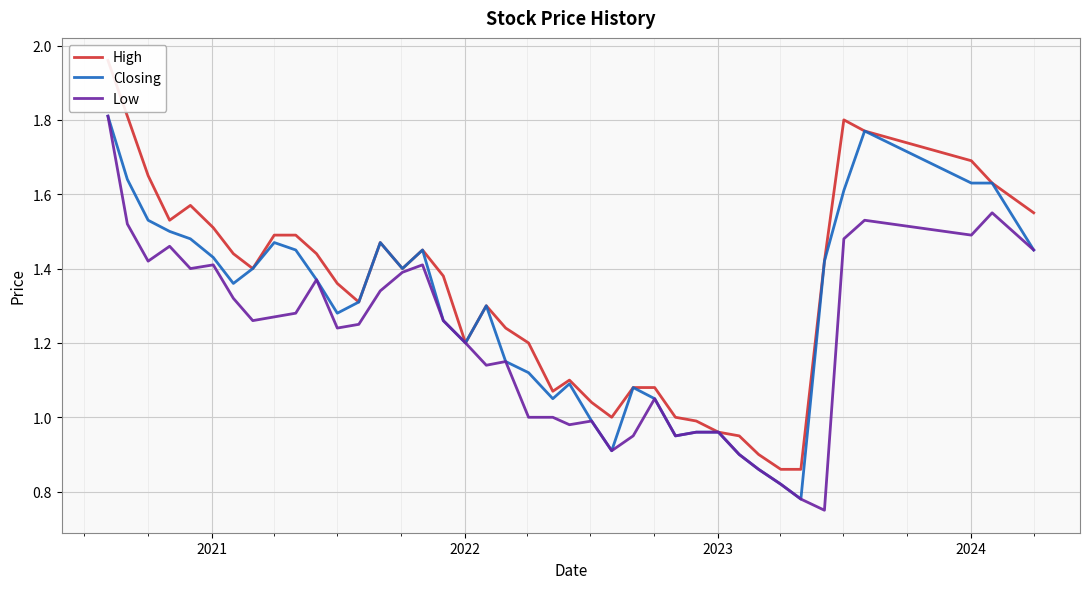

Reading left to right, extract all data points from this chart.

High: 2.0	1.8	1.6	1.5	1.6	1.5	1.4	1.4	1.5	1.5	1.4	1.4	1.3	1.5	1.4	1.4	1.4	1.2	1.3	1.2	1.2	1.1	1.1	1.0	1.0	1.1	1.1	1.0	1.0	1.0	0.9	0.9	0.9	0.9	1.4	1.8	1.8	1.7	1.6	1.6
Closing: 1.8	1.6	1.5	1.5	1.5	1.4	1.4	1.4	1.5	1.4	1.4	1.3	1.3	1.5	1.4	1.4	1.3	1.2	1.3	1.1	1.1	1.1	1.1	1.0	0.9	1.1	1.1	0.9	1.0	1.0	0.9	0.9	0.8	0.8	1.4	1.6	1.8	1.6	1.6	1.4
Low: 1.8	1.5	1.4	1.5	1.4	1.4	1.3	1.3	1.3	1.3	1.4	1.2	1.2	1.3	1.4	1.4	1.3	1.2	1.1	1.1	1.0	1.0	1.0	1.0	0.9	0.9	1.1	0.9	1.0	1.0	0.9	0.9	0.8	0.8	0.8	1.5	1.5	1.5	1.6	1.4